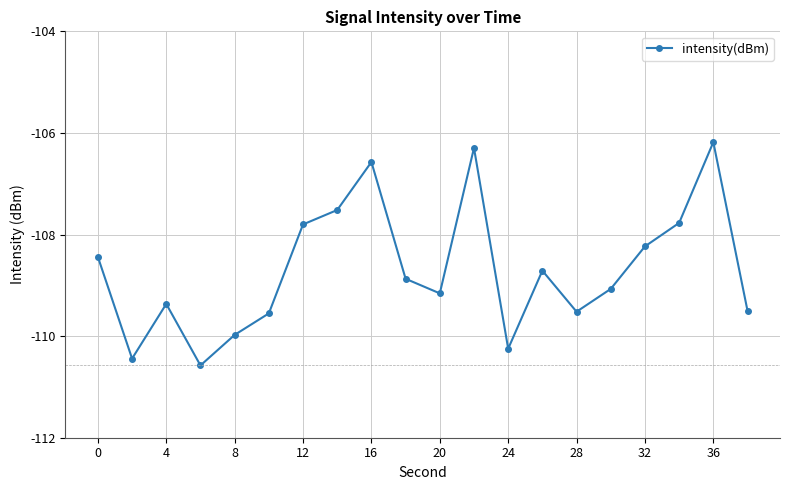

Reading left to right, list all the values displayed in this chart.

-108.4	-110.4	-109.4	-110.6	-110.0	-109.6	-107.8	-107.5	-106.6	-108.9	-109.2	-106.3	-110.2	-108.7	-109.5	-109.1	-108.2	-107.8	-106.2	-109.5